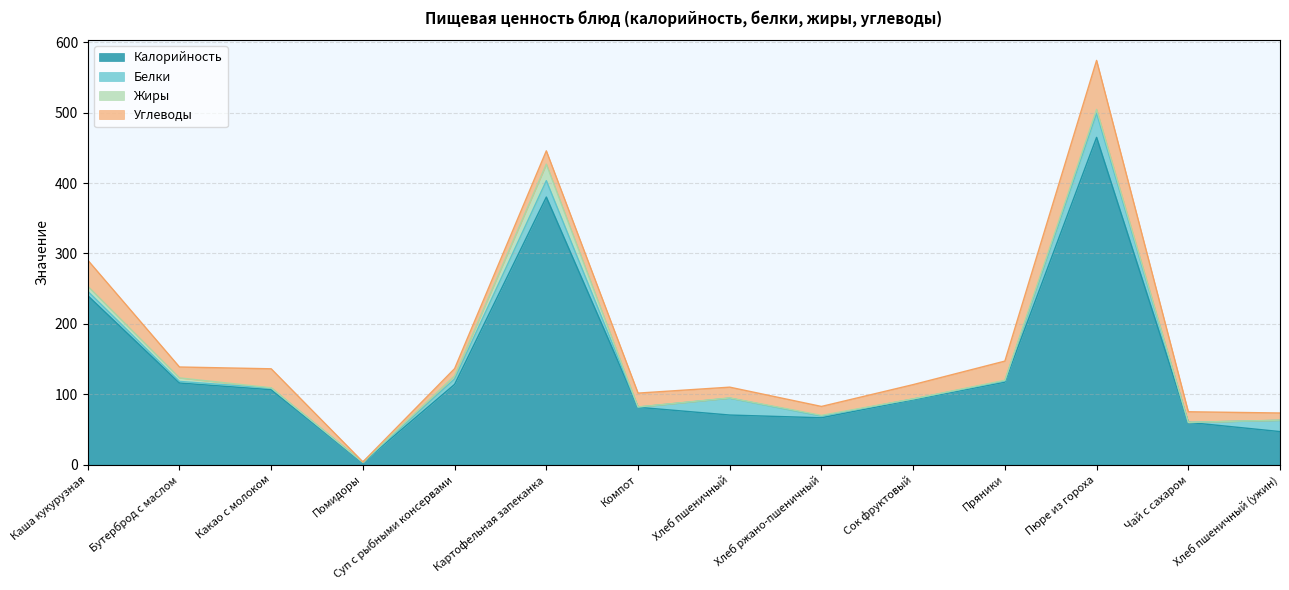

True or false: Углеводы and Калорийность intersect in this chart.

False